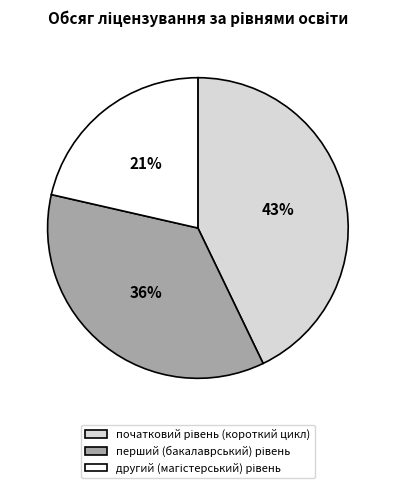

Does any single category account for the majority?

No